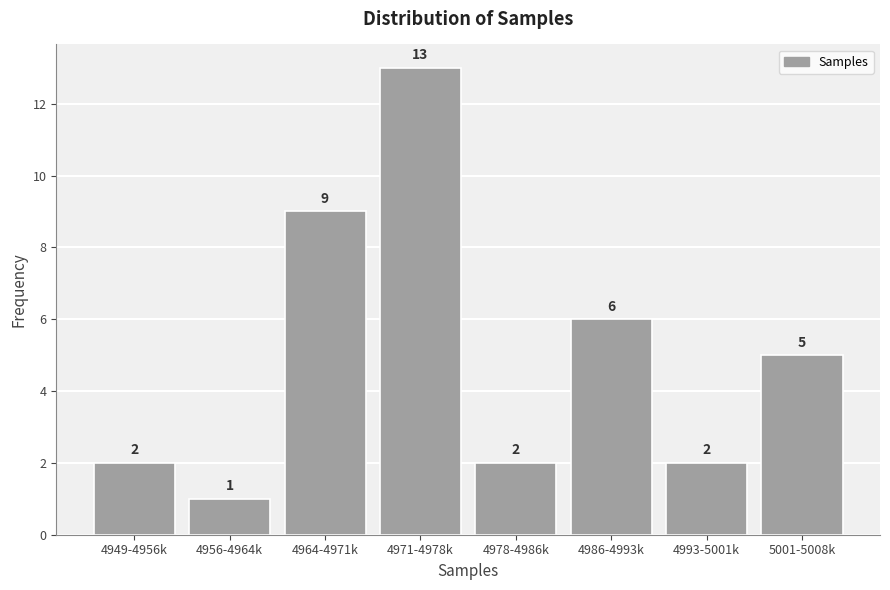

Reading left to right, what are all the values shown in this chart?

4949-4956k=2	4956-4964k=1	4964-4971k=9	4971-4978k=13	4978-4986k=2	4986-4993k=6	4993-5001k=2	5001-5008k=5